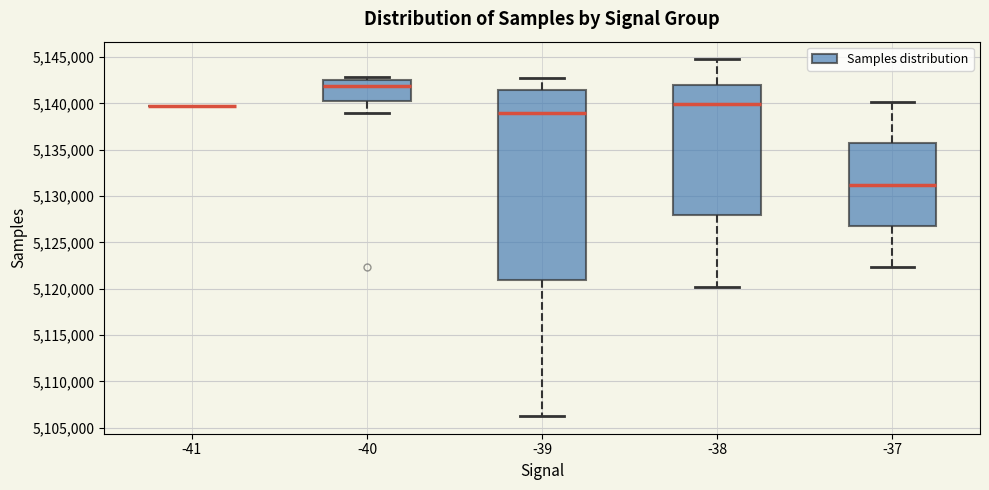

Where is the upper edge of the box at x = -37 on the y-axis? The values are not printed on the chart, so give them approximately, as read against the axis.

5135500